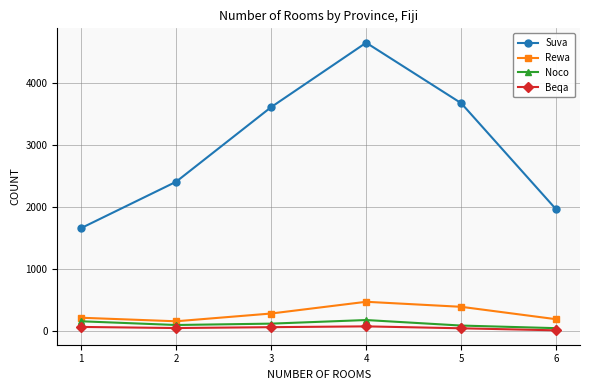

At which category is the sum across all series the highest?

4